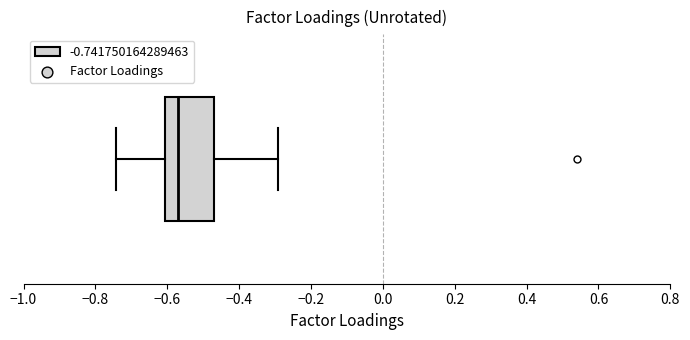

Transcribe this box plot: give where the median line is, the range the box spans, and where the two whiskers end, as read against the x-axis. The values are not printed on the chart, so give them approximately, as read against the axis.

median -0.58, box -0.60 to -0.48, whiskers -0.74 to -0.30